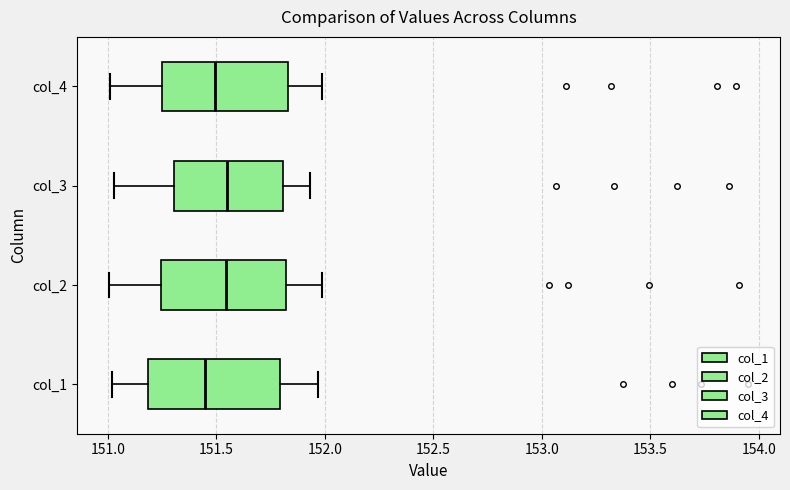

Reading bottom to top, transcribe this box plot: for each box, give where its median line is, the range the box spans, and where its two whiskers end, as read against the x-axis. The values are not printed on the chart, so give them approximately, as read against the axis.

col_1: median 151.45, box 151.20 to 151.80, whiskers 151.00 to 151.95
col_2: median 151.55, box 151.25 to 151.80, whiskers 151.00 to 152.00
col_3: median 151.55, box 151.30 to 151.80, whiskers 151.05 to 151.95
col_4: median 151.50, box 151.25 to 151.85, whiskers 151.00 to 152.00